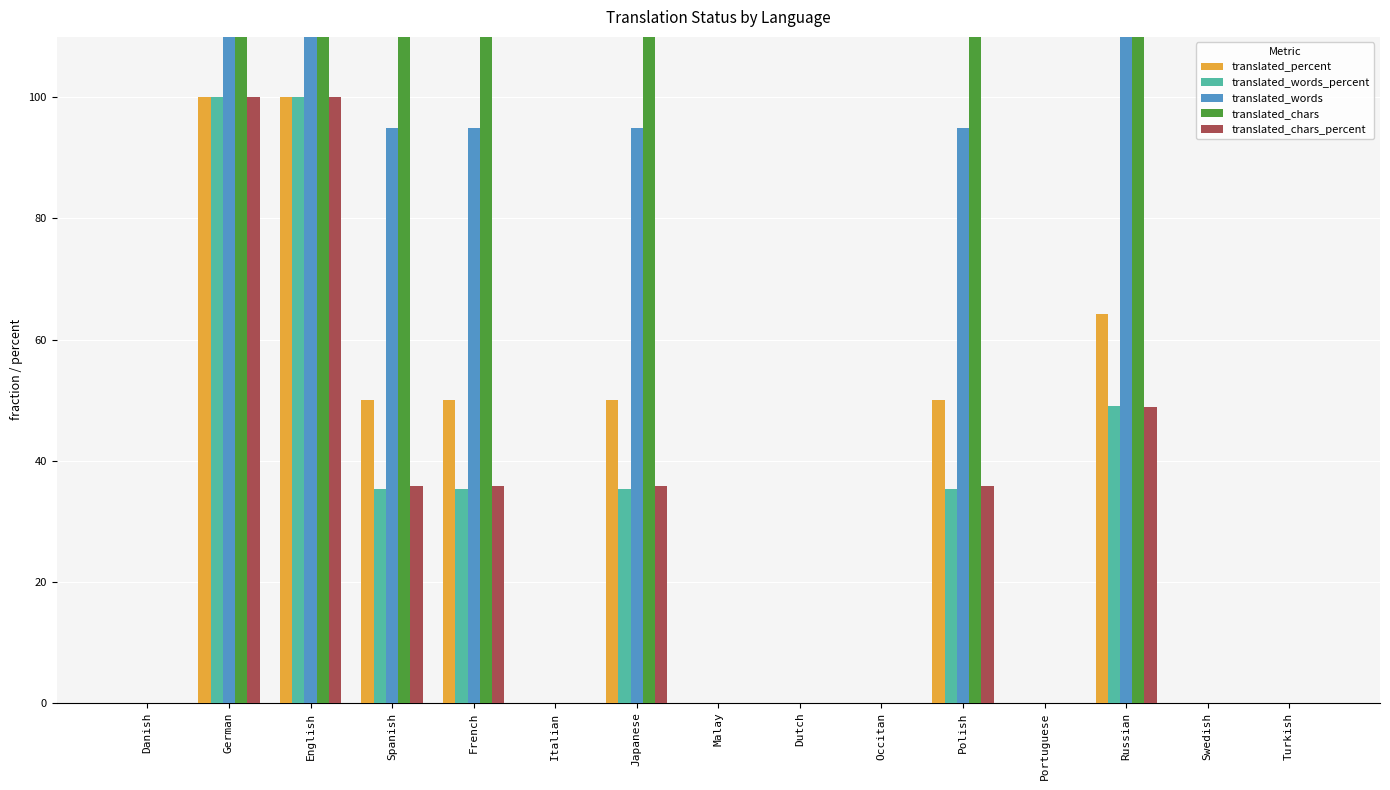

How many values in the translated_chars series exceed 0?

7